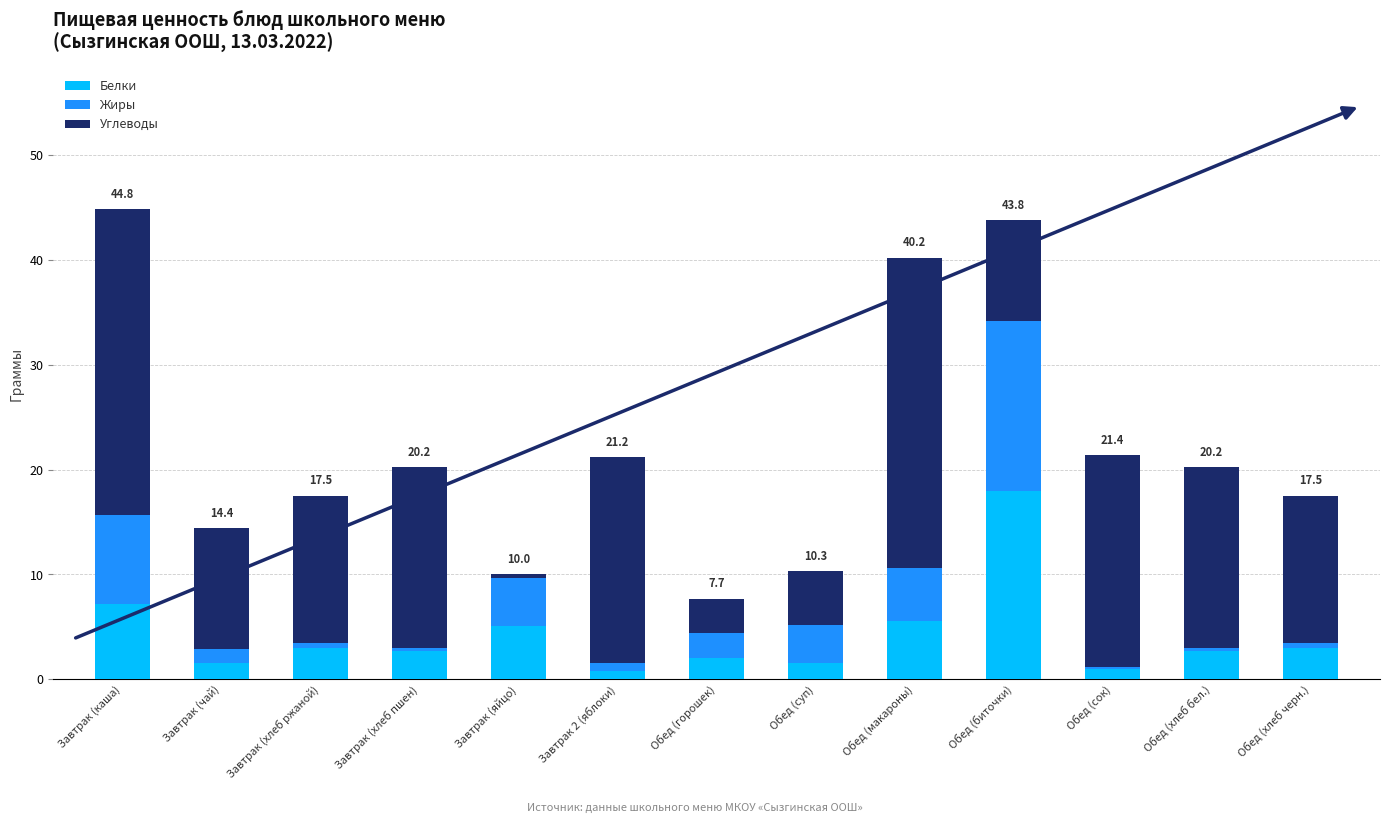

Read the Белки value at Обед (суп).

1.6